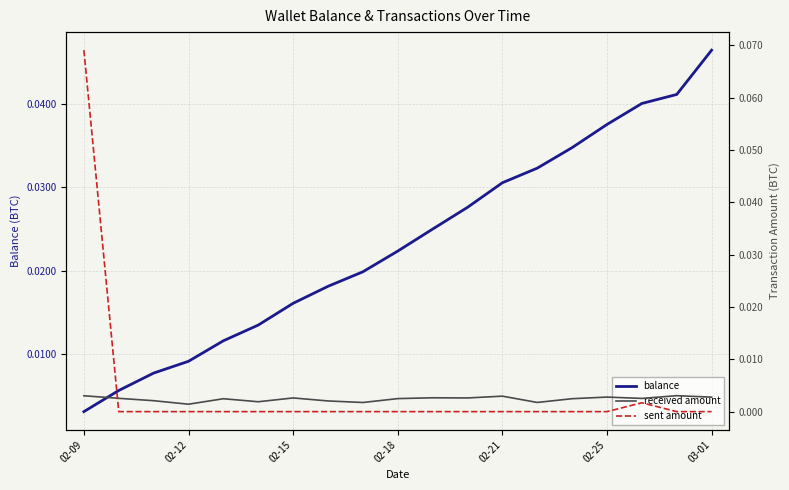

At which label is balance closest to 0?

02-09